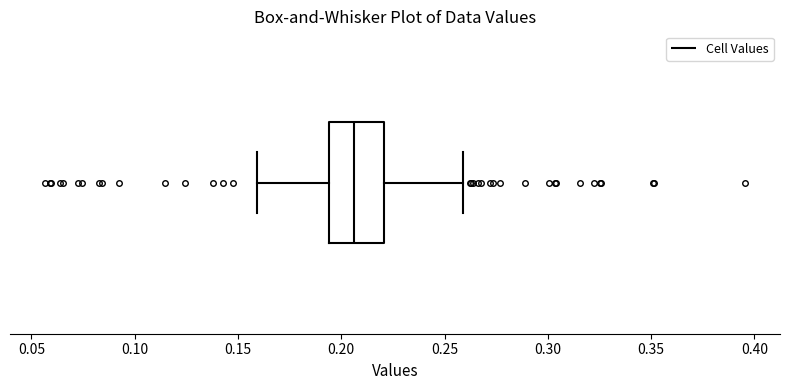

Transcribe this box plot: give where the median line is, the range the box spans, and where the two whiskers end, as read against the x-axis. The values are not printed on the chart, so give them approximately, as read against the axis.

median 0.205, box 0.195 to 0.220, whiskers 0.160 to 0.260